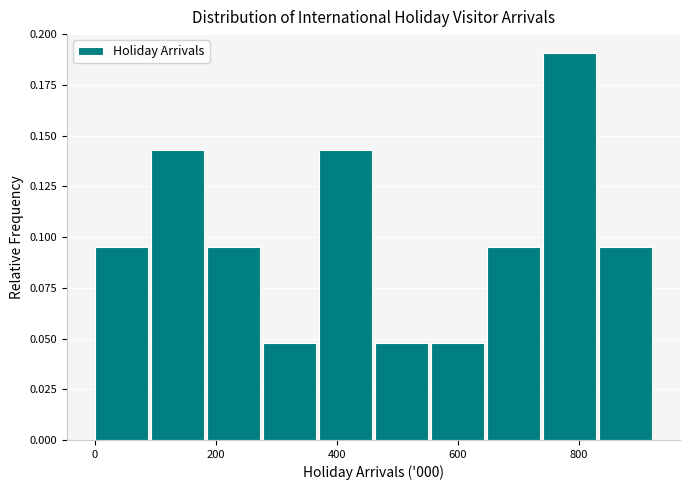

Reading left to right, list every bar in this chart as the range it spans on the x-axis followed by its height. Neither the bar edges nor the heights are printed on the chart, so give them approximately, as read against the axes.

0 to 100: 0.095
100 to 180: 0.145
180 to 280: 0.095
280 to 380: 0.050
380 to 460: 0.145
460 to 560: 0.050
560 to 640: 0.050
640 to 740: 0.095
740 to 840: 0.190
840 to 920: 0.095